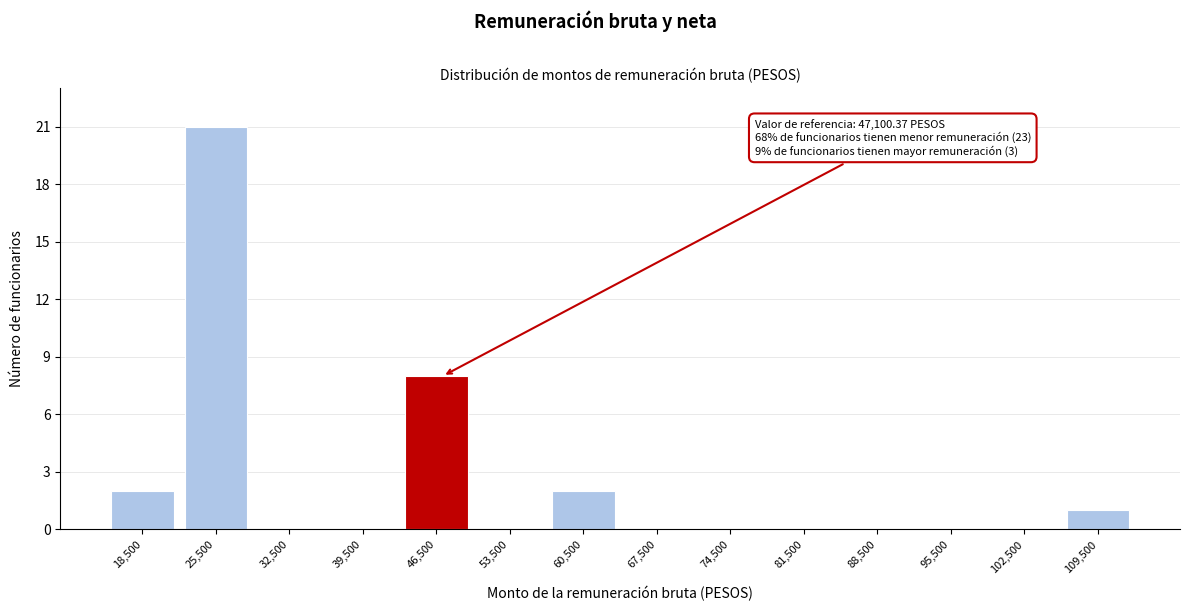

Over which range of the x-axis is the bar tallest?

22000 to 29000